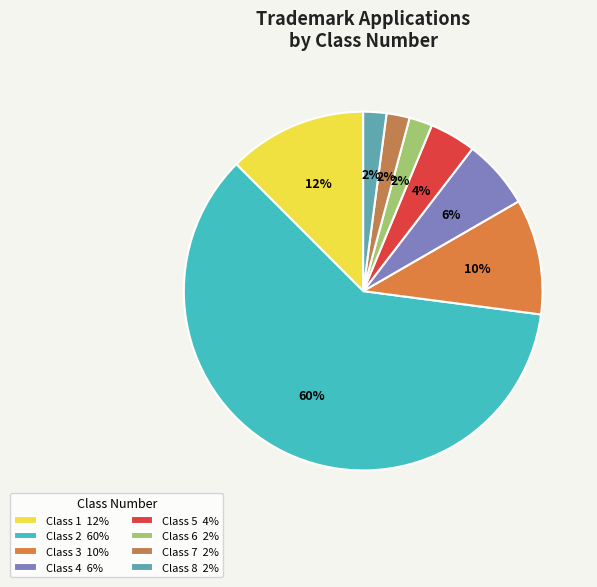

Count the number of slices in the pie.

8